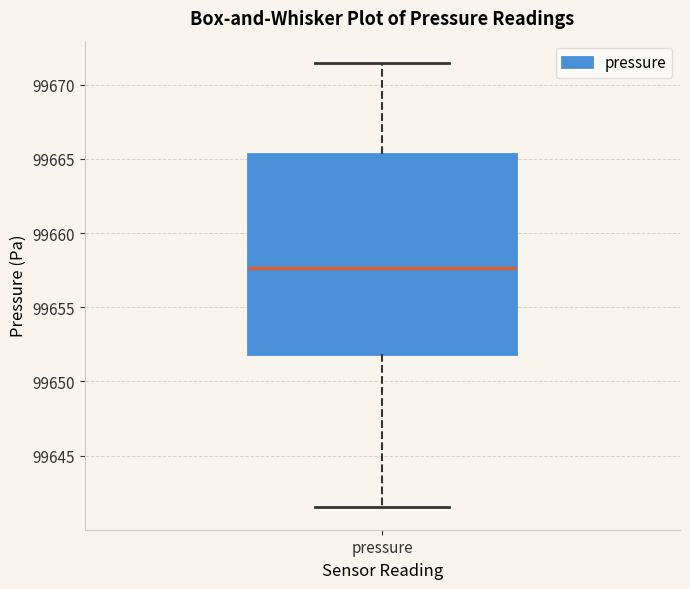

Where does the upper whisker of the box for pressure end on the y-axis? The values are not printed on the chart, so give them approximately, as read against the axis.

99671.5